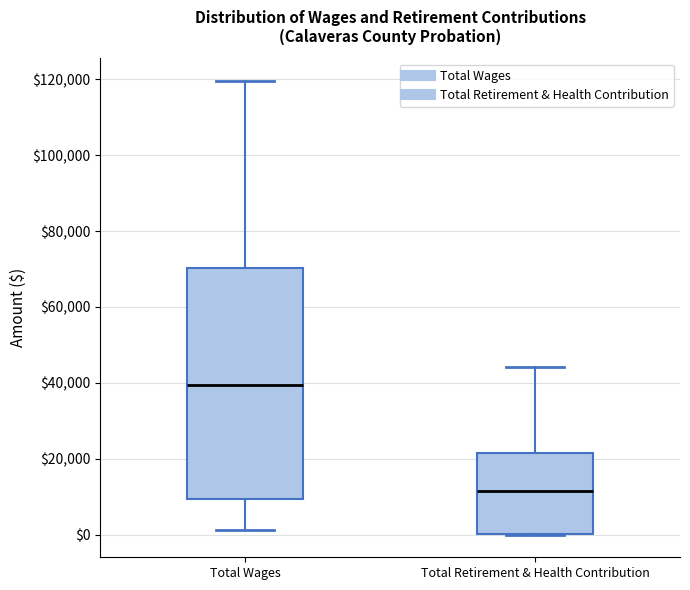

Reading left to right, read every box against the y-axis: the position of its median line, the range the box covers, and the ends of its whiskers. The values are not printed on the chart, so give them approximately, as read against the axis.

Total Wages: median 40000, box 10000 to 70000, whiskers 2000 to 120000
Total Retirement & Health Contribution: median 12000, box 0 to 22000, whiskers 0 to 44000